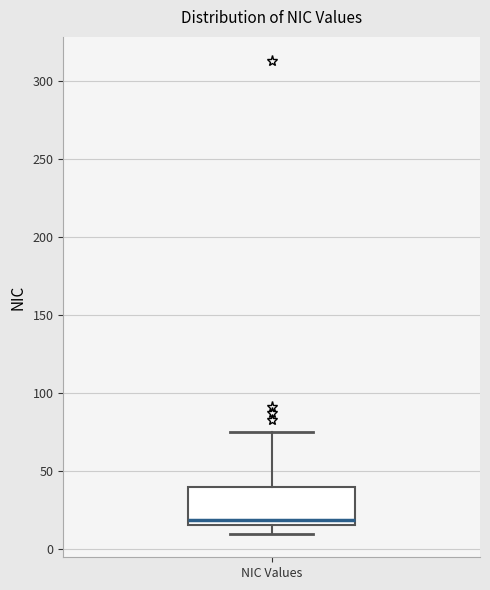

Where does the median line of the box for NIC Values sit on the y-axis? The values are not printed on the chart, so give them approximately, as read against the axis.

20